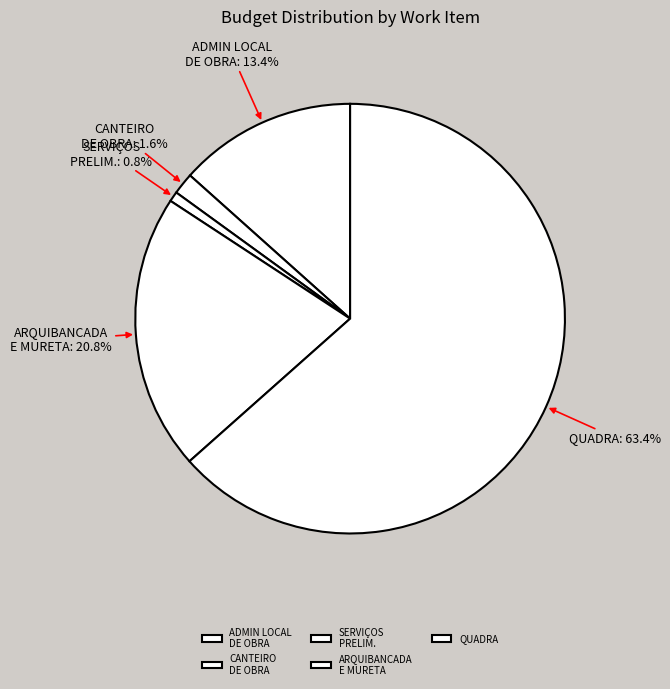

Does ARQUIBANCADA E MURETA represent more than half of the total?

No